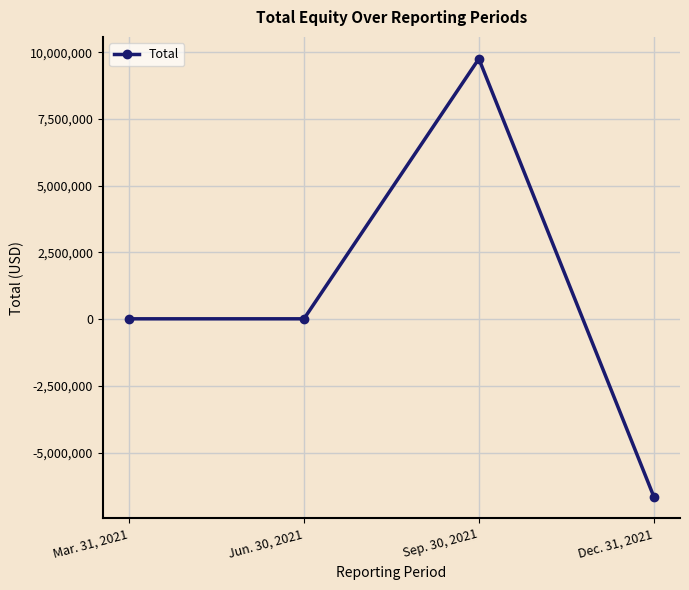

The chart shows a value of 9757022 at Sep. 30, 2021. True or false?

True